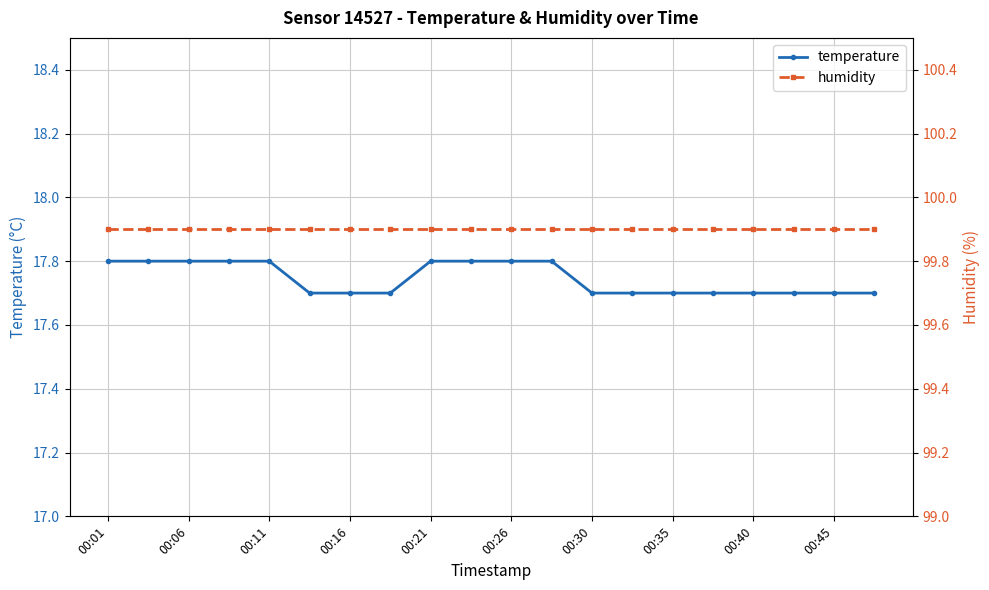

Which series has the largest total across all categories?

humidity